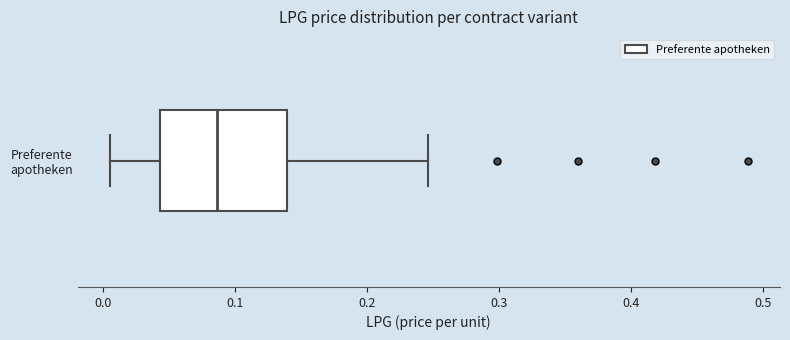

Read this box plot against the x-axis: the position of the median line, the range covered by the box, and the ends of both whiskers. The values are not printed on the chart, so give them approximately, as read against the axis.

median 0.09, box 0.04 to 0.14, whiskers 0.00 to 0.25